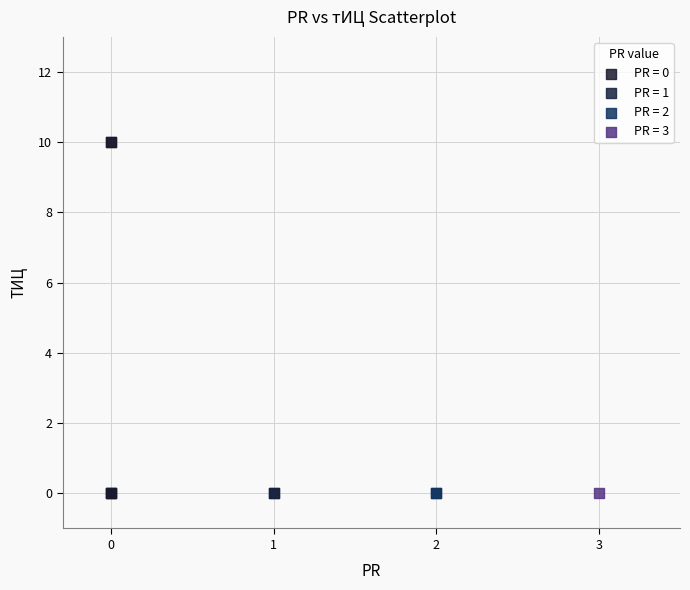

What are all the series names shown in the legend?

PR = 0, PR = 1, PR = 2, PR = 3